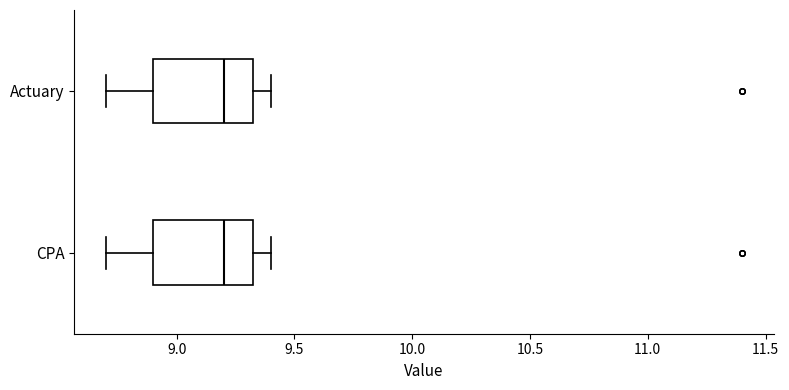

Reading bottom to top, transcribe this box plot: for each box, give where its median line is, the range the box spans, and where its two whiskers end, as read against the x-axis. The values are not printed on the chart, so give them approximately, as read against the axis.

CPA: median 9.20, box 8.90 to 9.35, whiskers 8.70 to 9.40
Actuary: median 9.20, box 8.90 to 9.35, whiskers 8.70 to 9.40